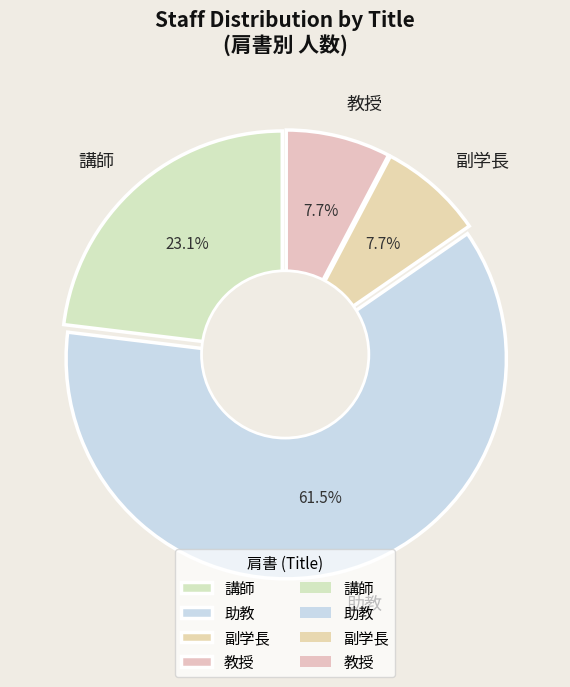

How many segments does this pie chart have?

4